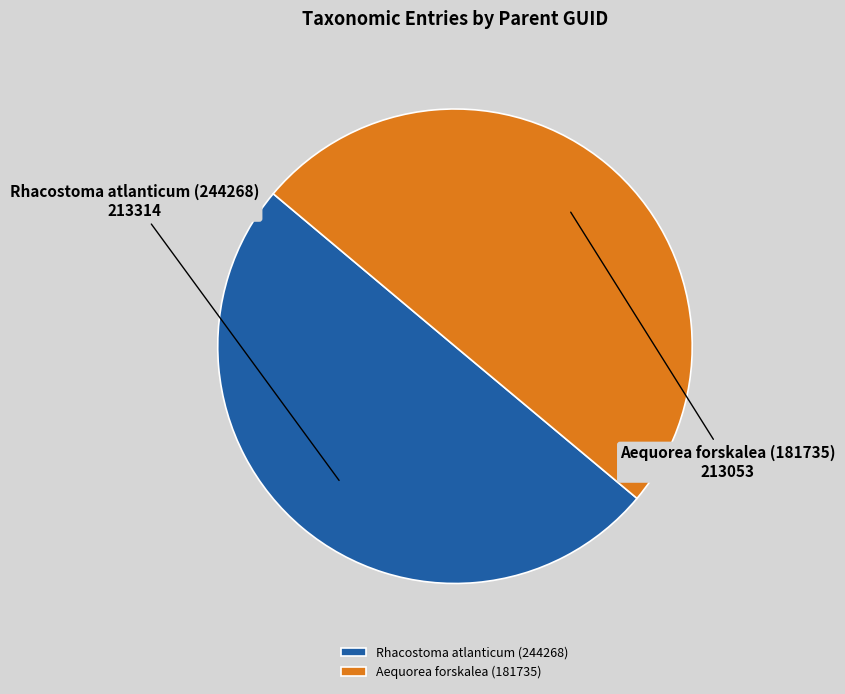

How many slices are in this pie chart?

2